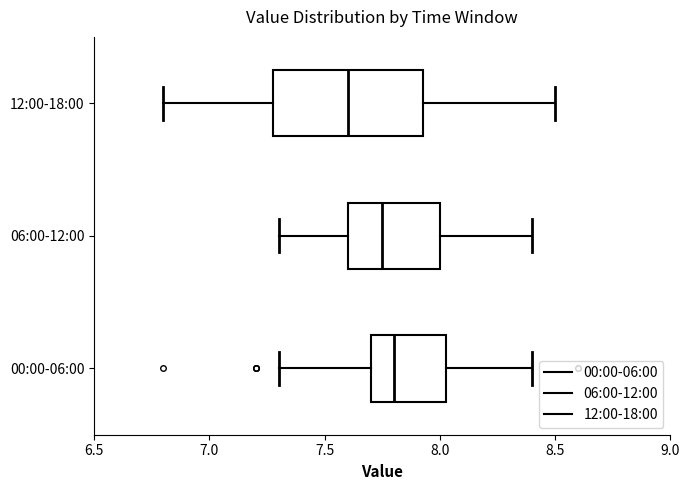

Comparing the boxes themselves (not the whiskers), which one is the widest?

12:00-18:00